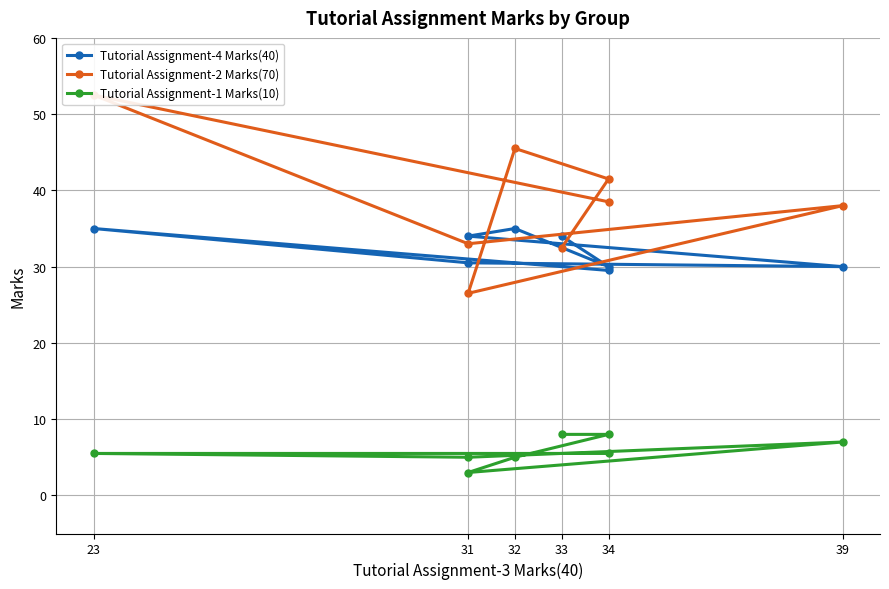

Which series has the largest range (max minus min)?

Tutorial Assignment-2 Marks(70)